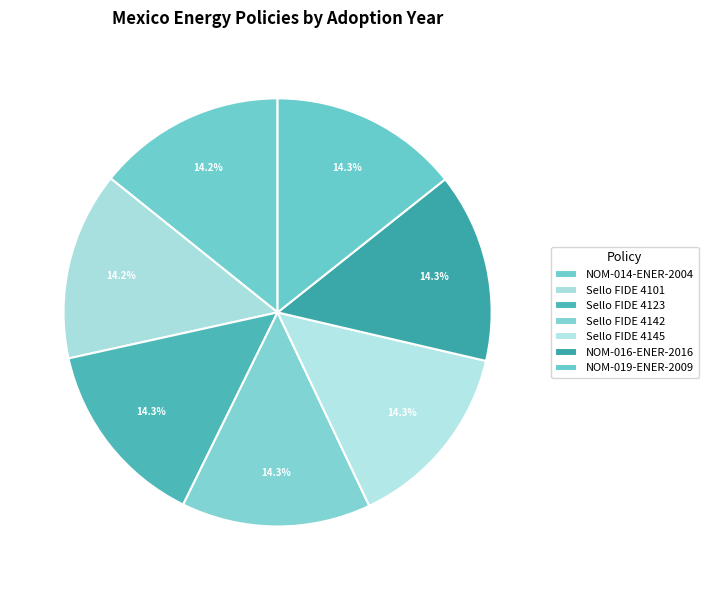

Which category has the smallest portion of the pie?

Sello FIDE No. 4101